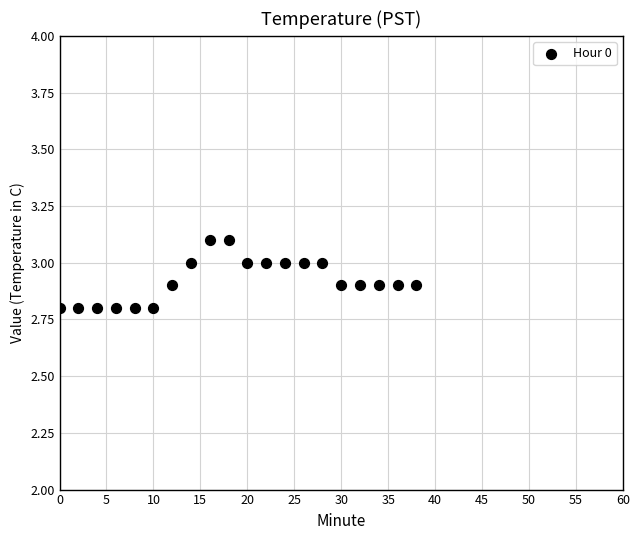

What is the range of X values (max minus min)?

38.0